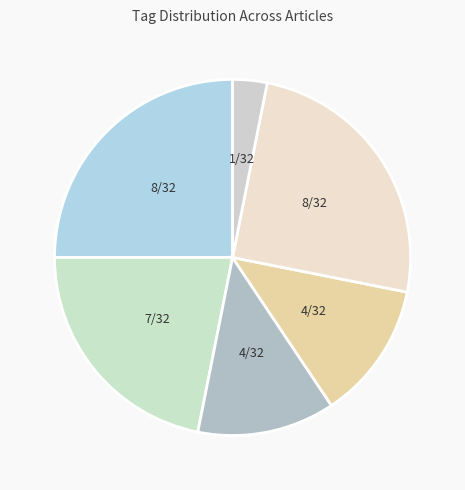

Count the number of slices in the pie.

6